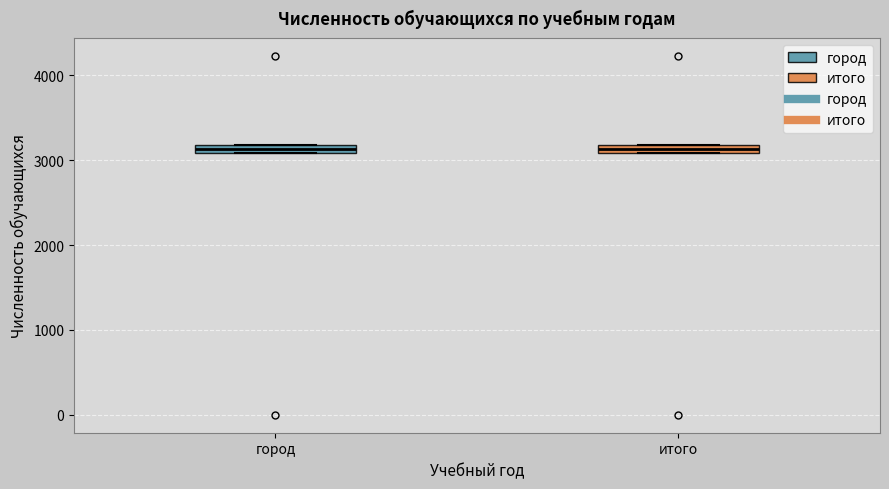

Where is the upper edge of the box for город on the y-axis? The values are not printed on the chart, so give them approximately, as read against the axis.

3200